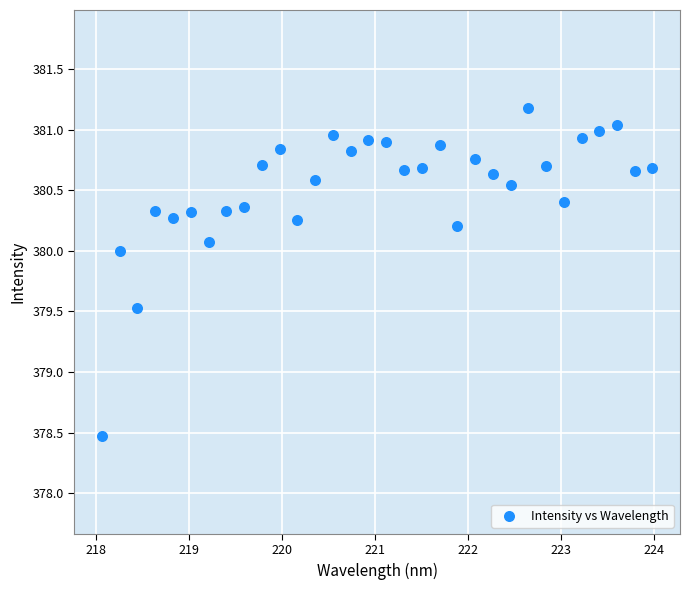

What is the range of Y values (max minus min)?

2.7